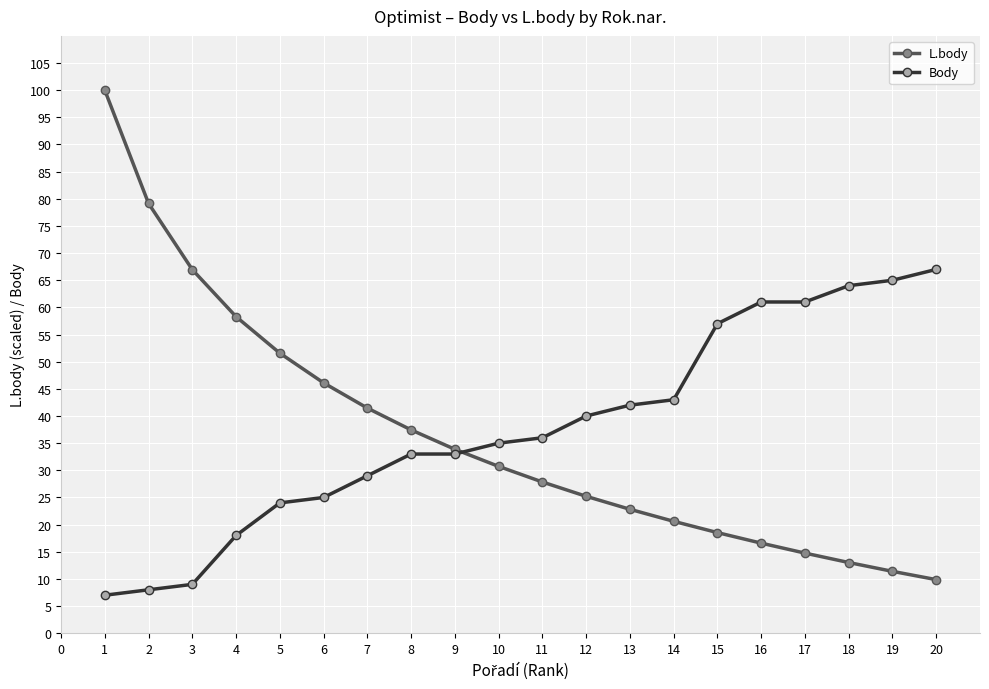

Rank the series at 1 from highest to lowest value.

L.body, Body